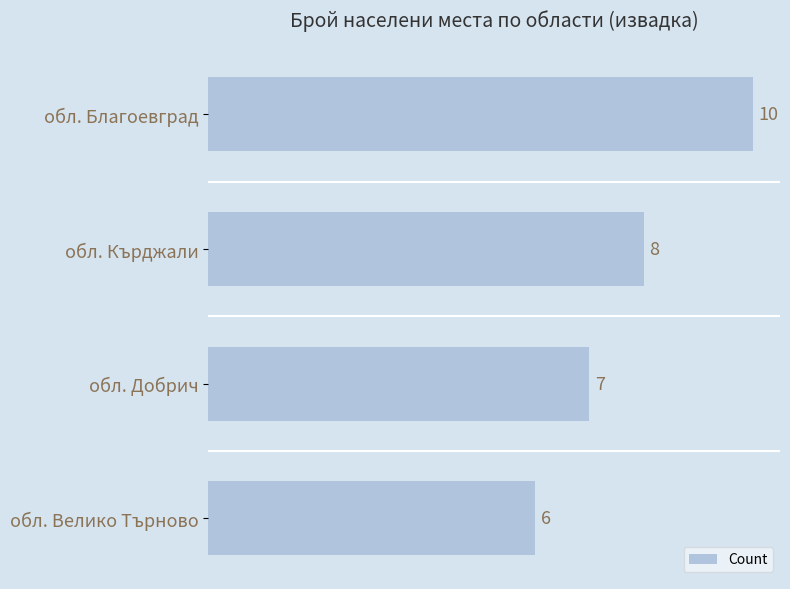

Reading top to bottom, transcribe all the data shown in this chart.

10	8	7	6